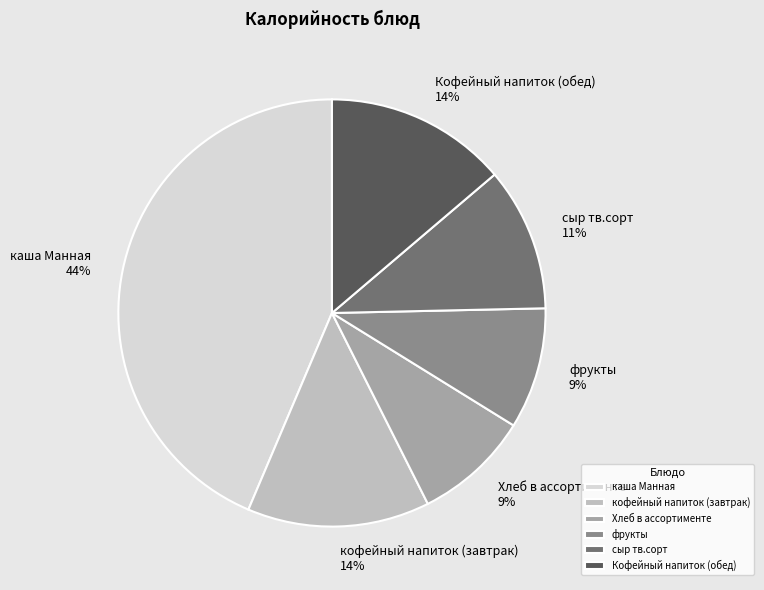

Which category has the biggest portion of the pie?

каша Манная